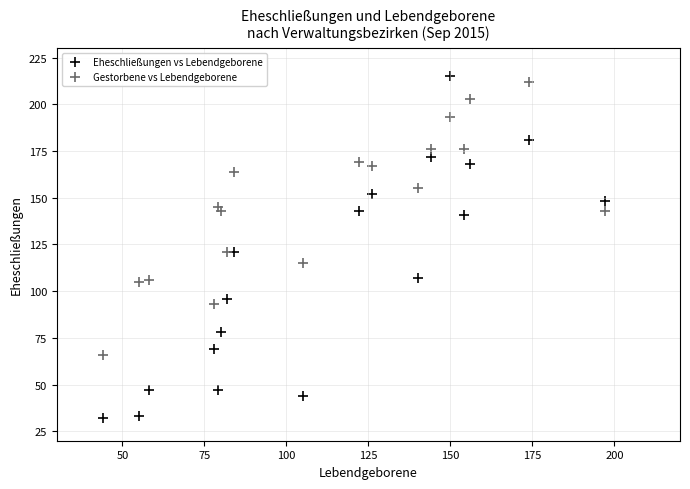

Which series has the widest spread of Y values?

Eheschließungen vs Lebendgeborene